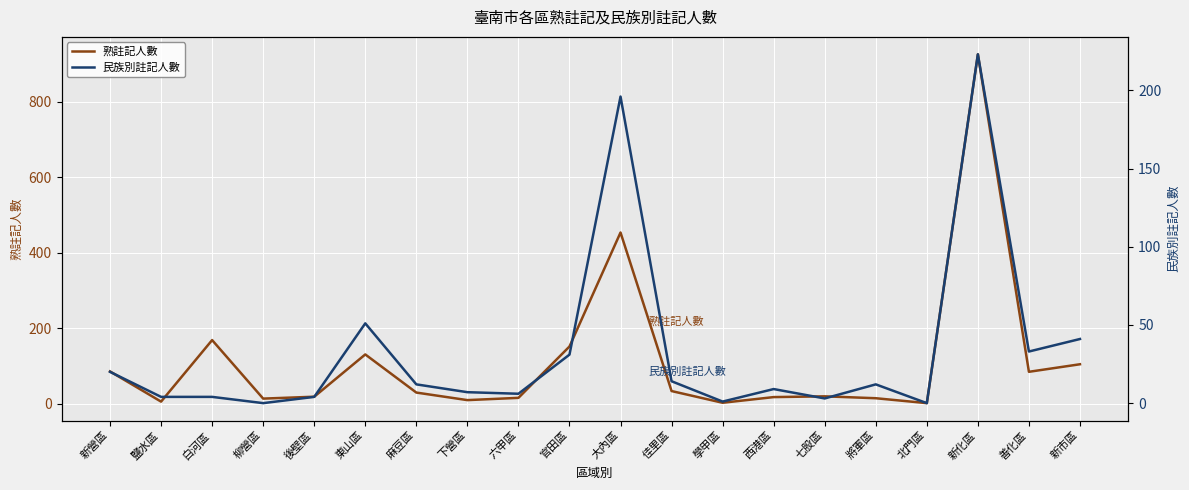

Between 佳里區 and 善化區, which series saw the biggest shift?

熟註記人數